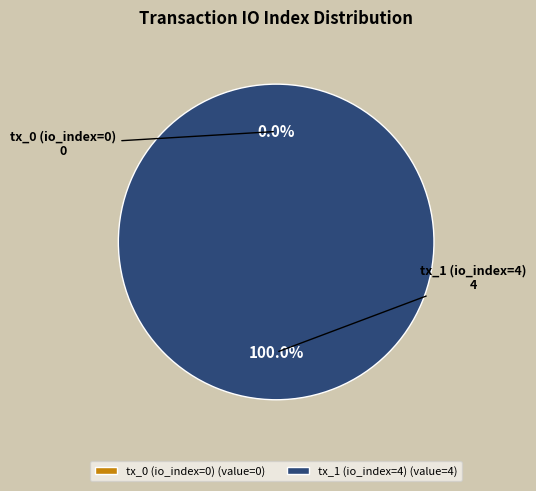

Rank the categories by value from lowest to highest.

tx_0 (io_index=0), tx_1 (io_index=4)